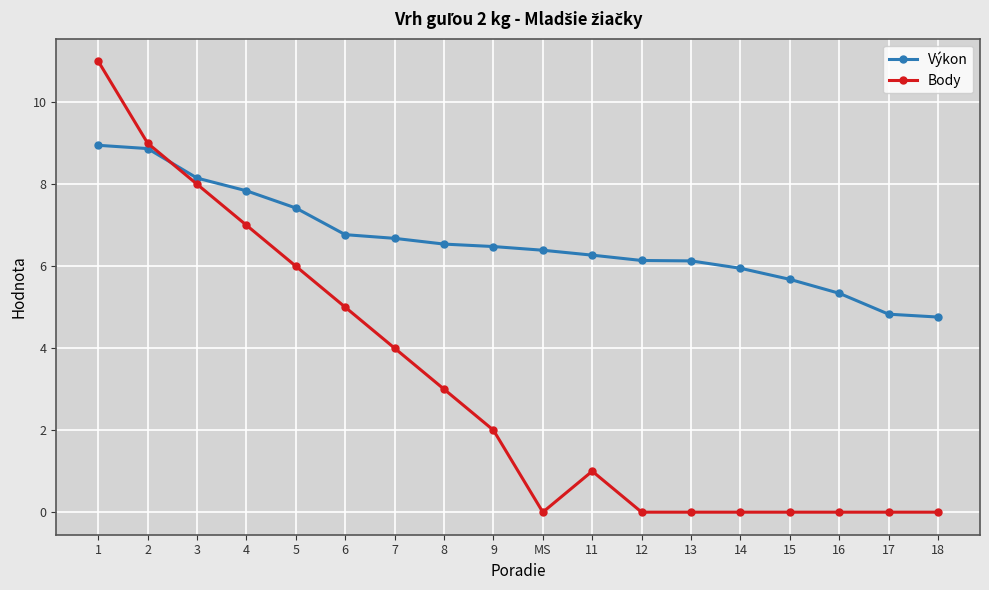

What are all the series names shown in the legend?

Výkon, Body